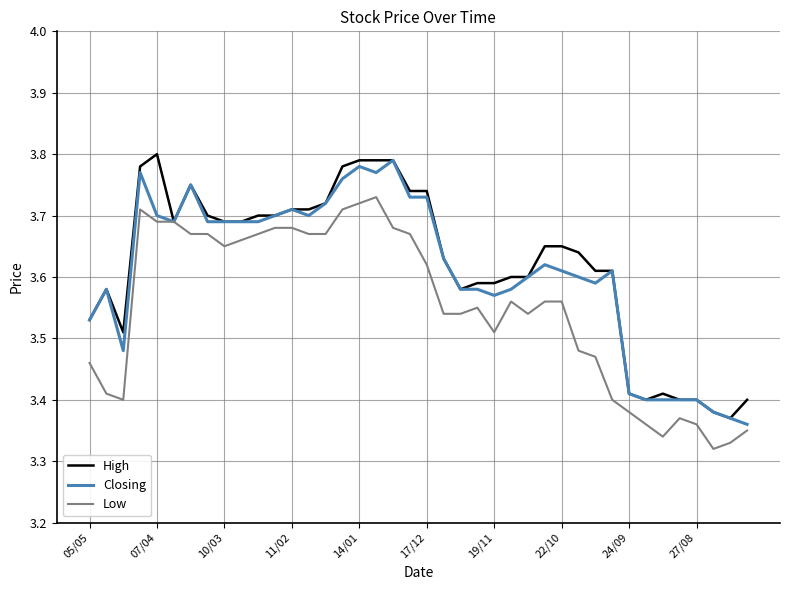

Which series has the largest total across all categories?

High